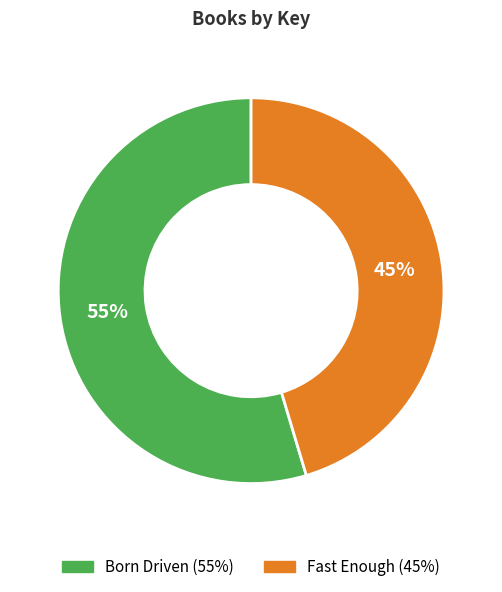

To the nearest percent, what is the average slice percentage?

50%